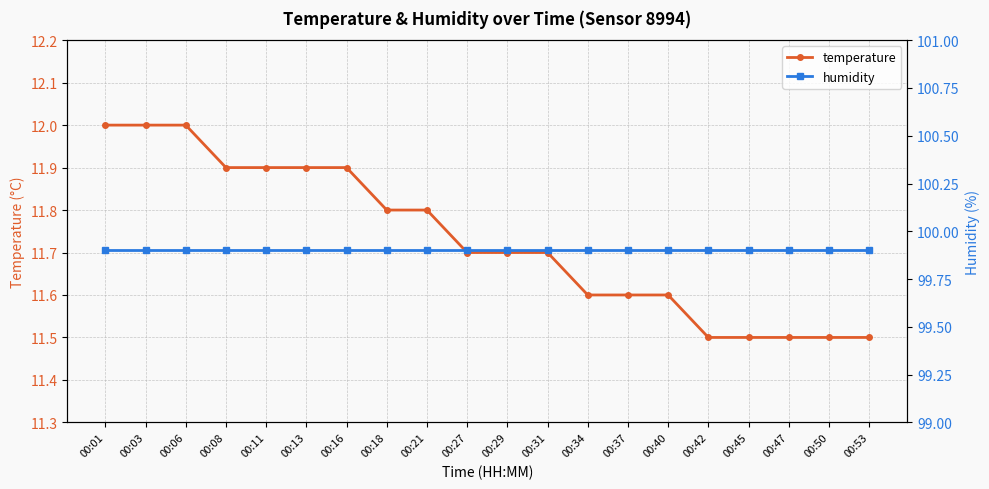

Reading left to right, what are all the values shown in this chart?

temperature: 00:01=12.0	00:03=12.0	00:06=12.0	00:08=11.9	00:11=11.9	00:13=11.9	00:16=11.9	00:18=11.8	00:21=11.8	00:27=11.7	00:29=11.7	00:31=11.7	00:34=11.6	00:37=11.6	00:40=11.6	00:42=11.5	00:45=11.5	00:47=11.5	00:50=11.5	00:53=11.5
humidity: 00:01=99.9	00:03=99.9	00:06=99.9	00:08=99.9	00:11=99.9	00:13=99.9	00:16=99.9	00:18=99.9	00:21=99.9	00:27=99.9	00:29=99.9	00:31=99.9	00:34=99.9	00:37=99.9	00:40=99.9	00:42=99.9	00:45=99.9	00:47=99.9	00:50=99.9	00:53=99.9